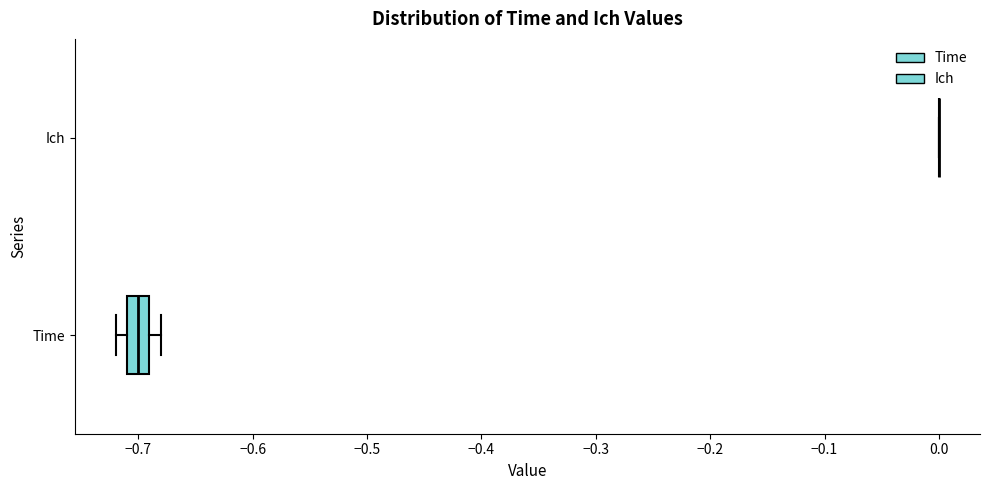

Reading bottom to top, read every box against the x-axis: the position of its median line, the range the box covers, and the ends of its whiskers. The values are not printed on the chart, so give them approximately, as read against the axis.

Time: median -0.70, box -0.71 to -0.69, whiskers -0.72 to -0.68
Ich: box collapsed to a line at 0.00, whiskers 0.00 to 0.00